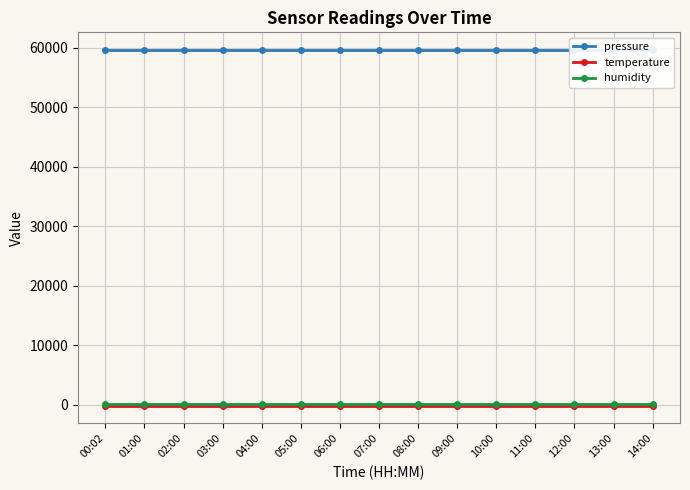

Is this an area chart (filled region under the line)?

No